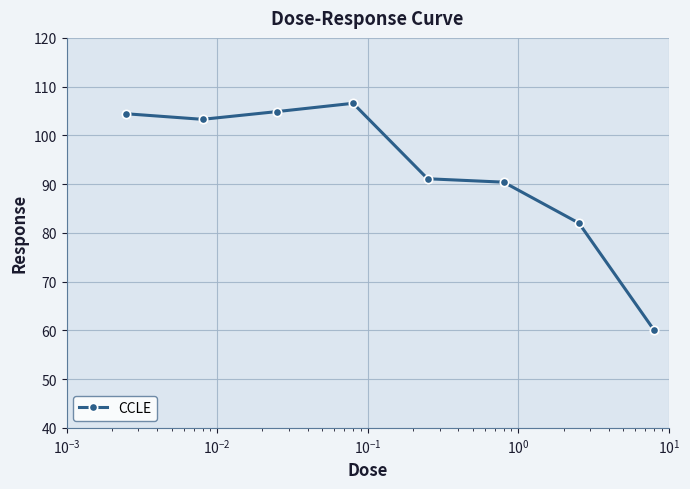

What is the minimum value shown in the chart?

60.0